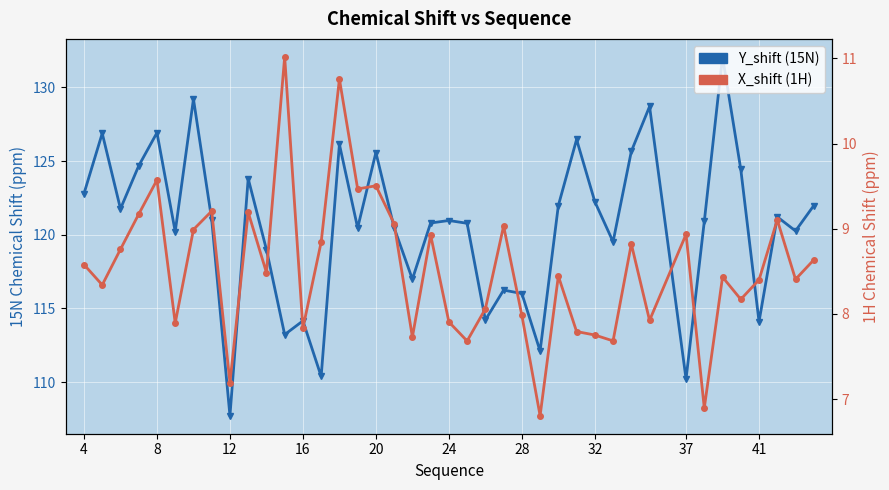

What is the difference between the highest and lowest values at 28?

120.2